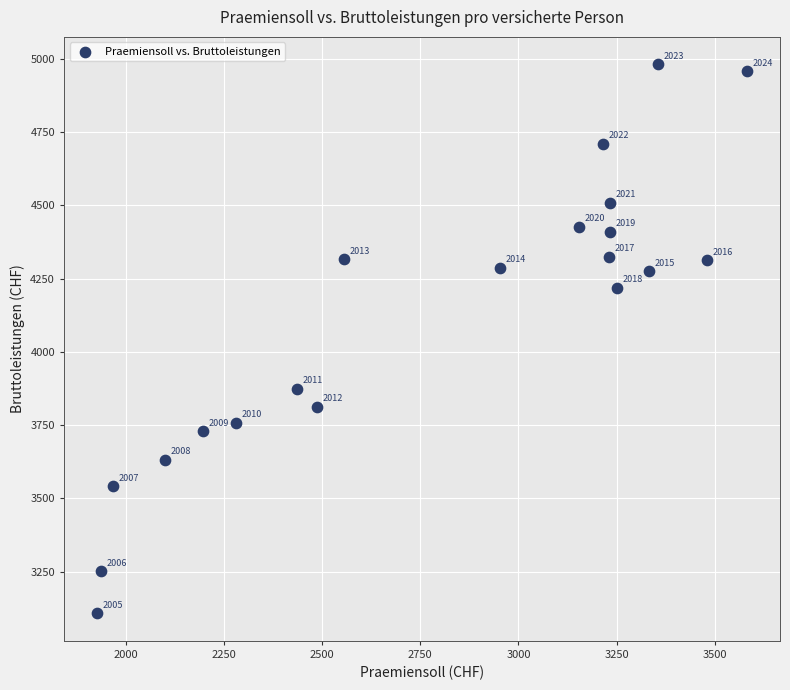

What Y value in the scatter plot is closest to 4044?

3873.3